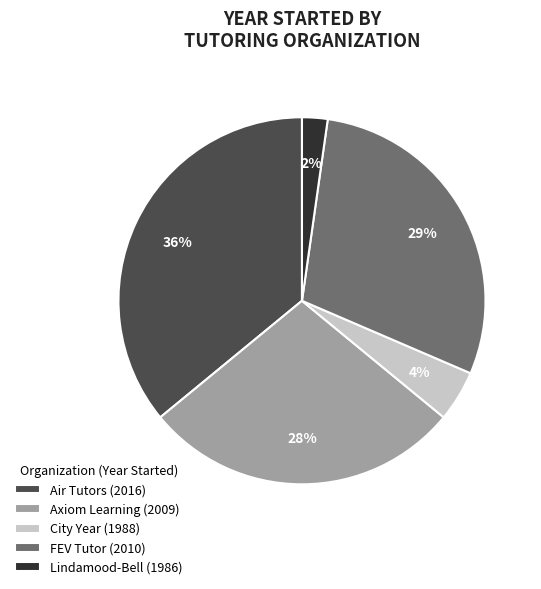

Combined, do FEV Tutor and Axiom Learning account for over 50%?

Yes